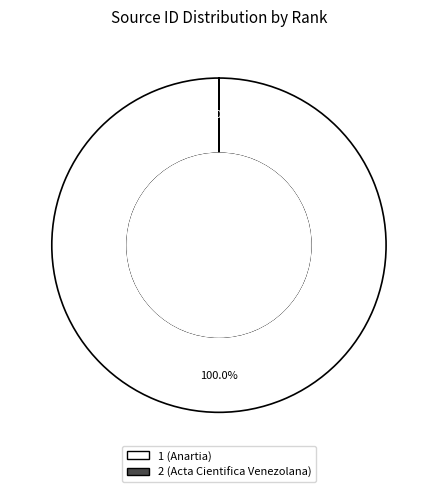

Is there any slice that represents more than half of the pie?

Yes